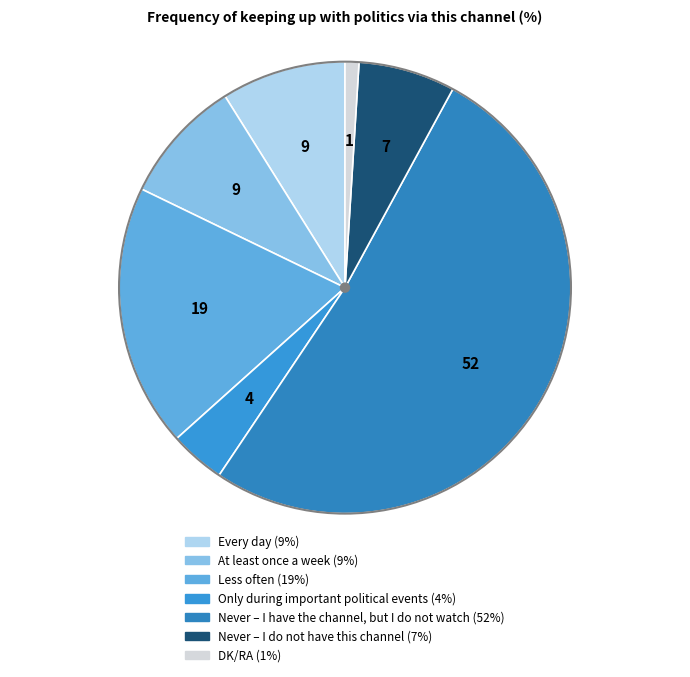

Which slice is the smallest?

DK/RA